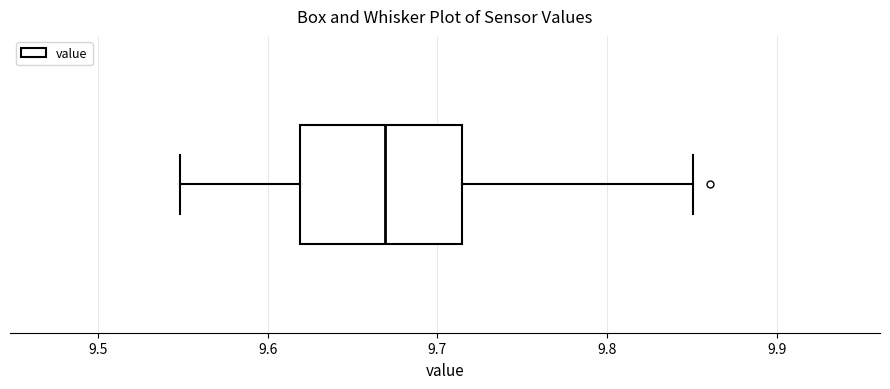

Transcribe this box plot: give where the median line is, the range the box spans, and where the two whiskers end, as read against the x-axis. The values are not printed on the chart, so give them approximately, as read against the axis.

median 9.67, box 9.62 to 9.71, whiskers 9.55 to 9.85